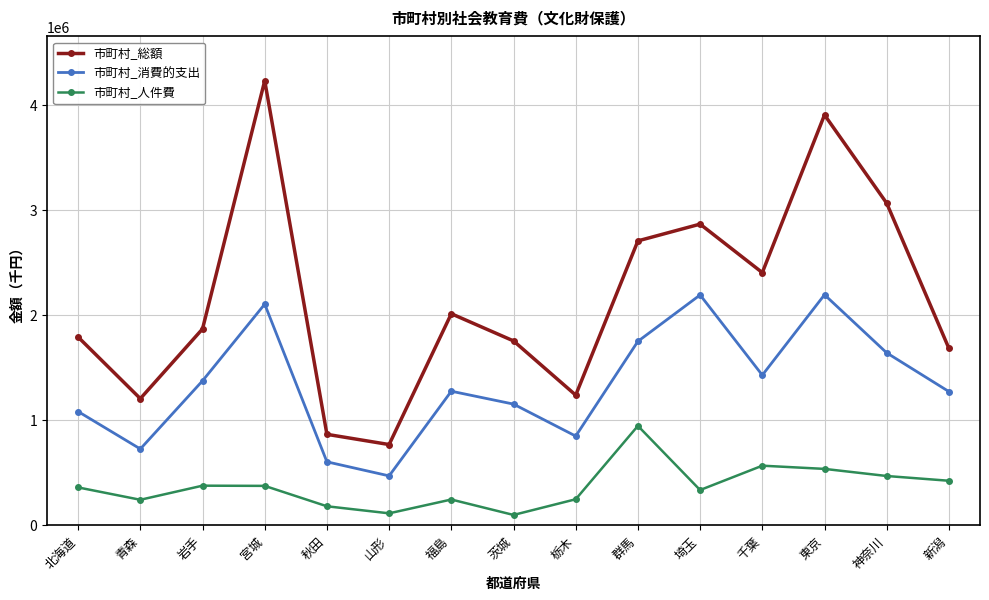

True or false: 市町村_総額 and 市町村_人件費 intersect in this chart.

False